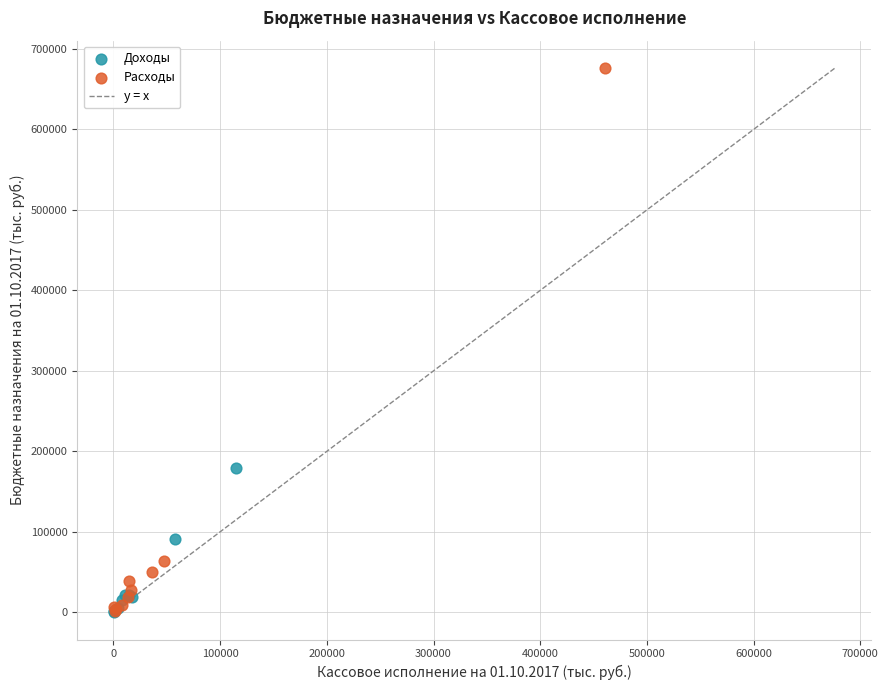

Which series has the widest spread of Y values?

Расходы